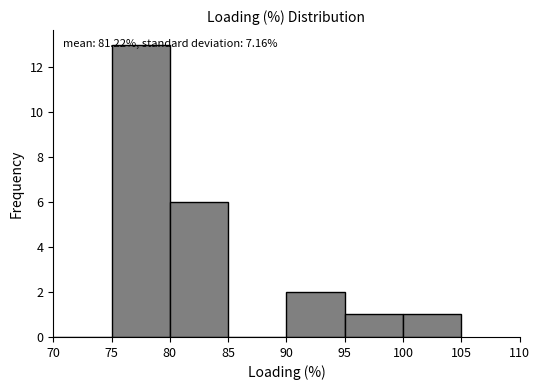

Which range on the x-axis has the tallest bar?

75 to 80